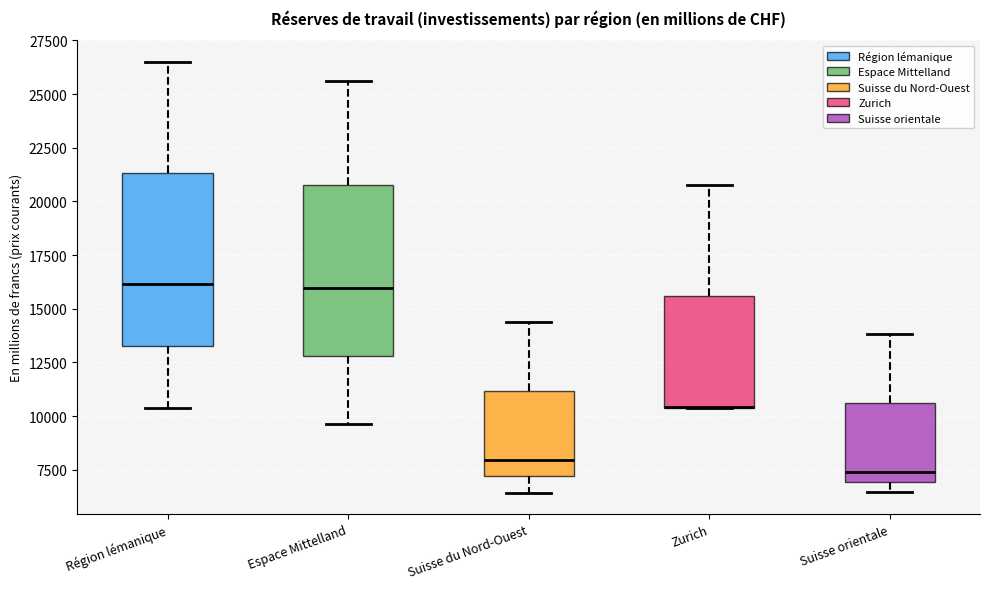

Reading left to right, transcribe this box plot: for each box, give where its median line is, the range the box spans, and where its two whiskers end, as read against the y-axis. The values are not printed on the chart, so give them approximately, as read against the axis.

Région lémanique: median 16000, box 13500 to 21500, whiskers 10500 to 26500
Espace Mittelland: median 16000, box 13000 to 21000, whiskers 9500 to 25500
Suisse du Nord-Ouest: median 8000, box 7000 to 11000, whiskers 6500 to 14500
Zurich: median 10500 (drawn on the box's lower edge), box 10500 to 15500, whiskers 10500 to 21000
Suisse orientale: median 7500, box 7000 to 10500, whiskers 6500 to 14000